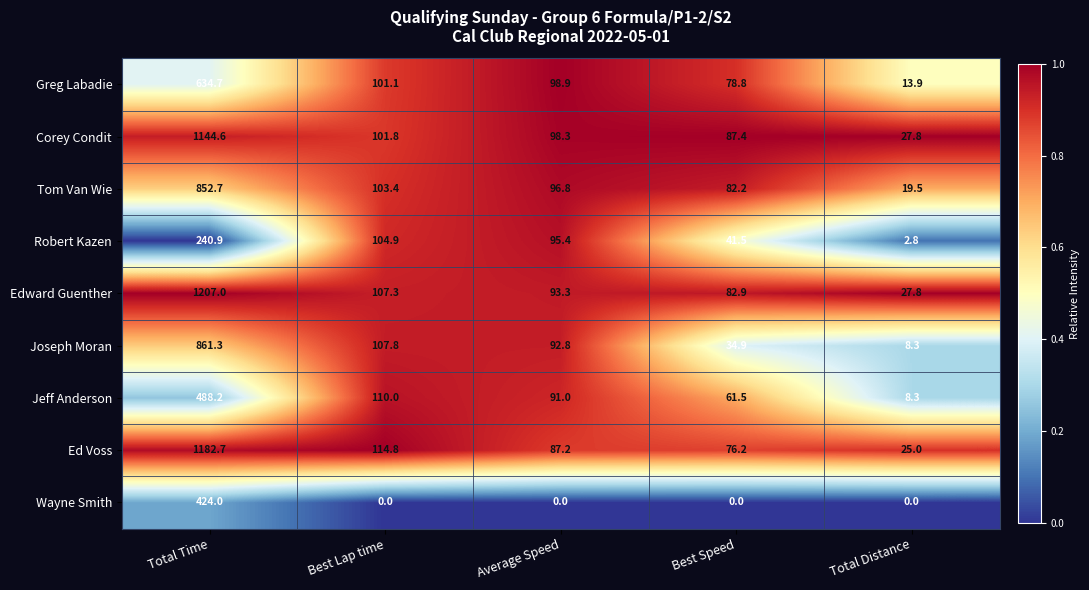

What is the minimum value for Joseph Moran?

8.3